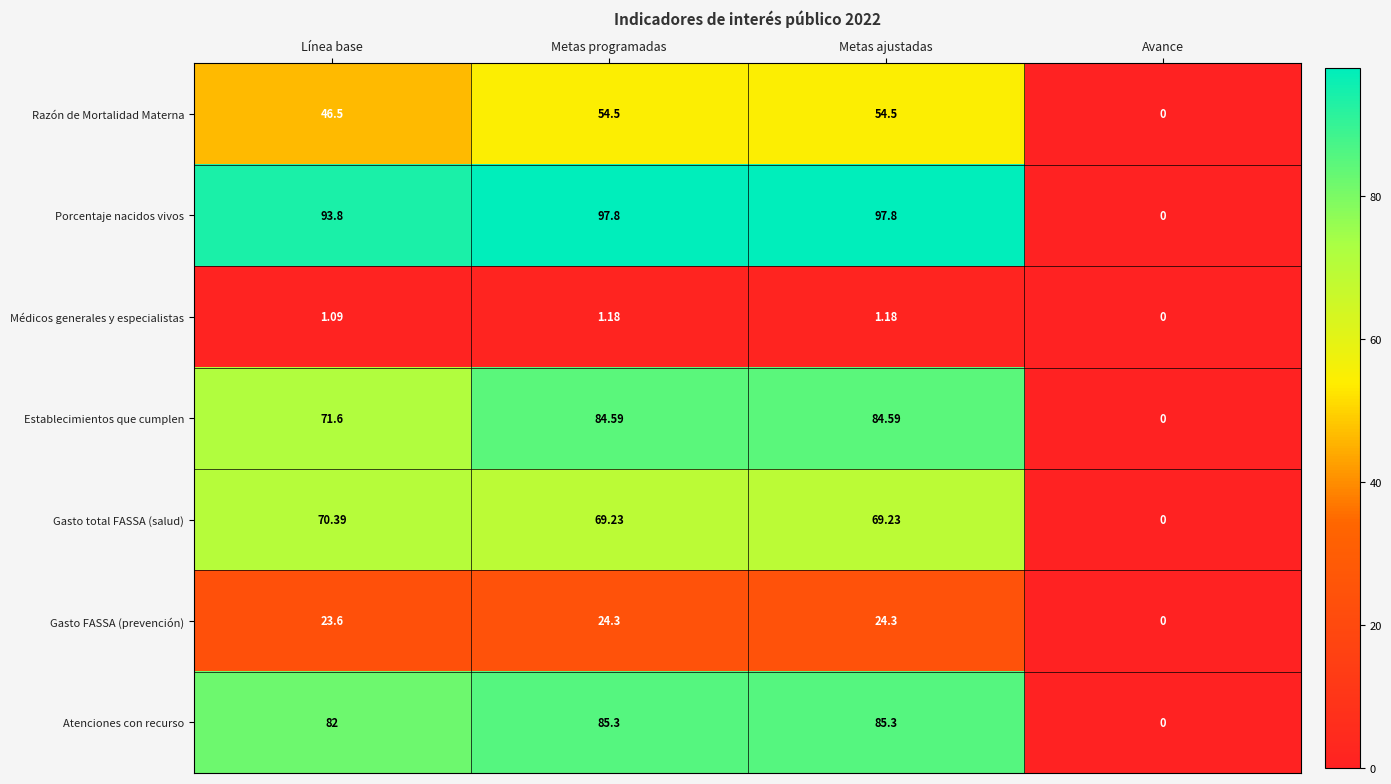

Which series has the largest total across all categories?

Porcentaje nacidos vivos